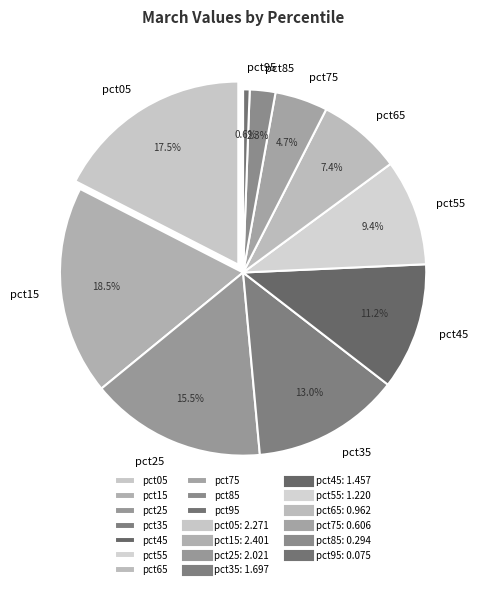

Rank the categories by value from lowest to highest.

pct95, pct85, pct75, pct65, pct55, pct45, pct35, pct25, pct05, pct15